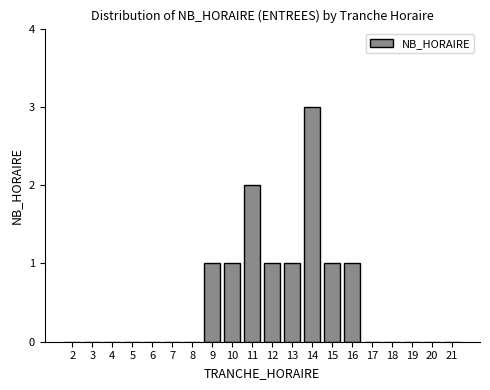

Reading right to left, what are all the values shown in this chart?

21=0	20=0	19=0	18=0	17=0	16=1	15=1	14=3	13=1	12=1	11=2	10=1	9=1	8=0	7=0	6=0	5=0	4=0	3=0	2=0